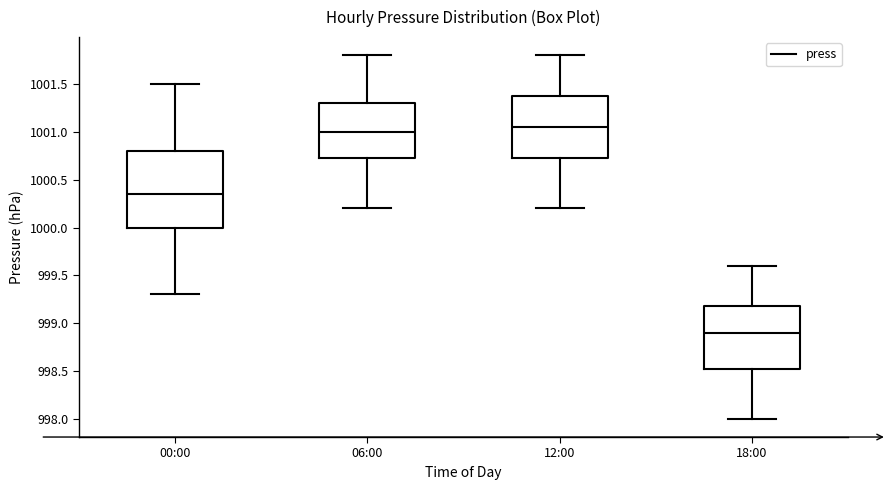

Which box is the tallest, from its lower edge to its upper edge?

00:00